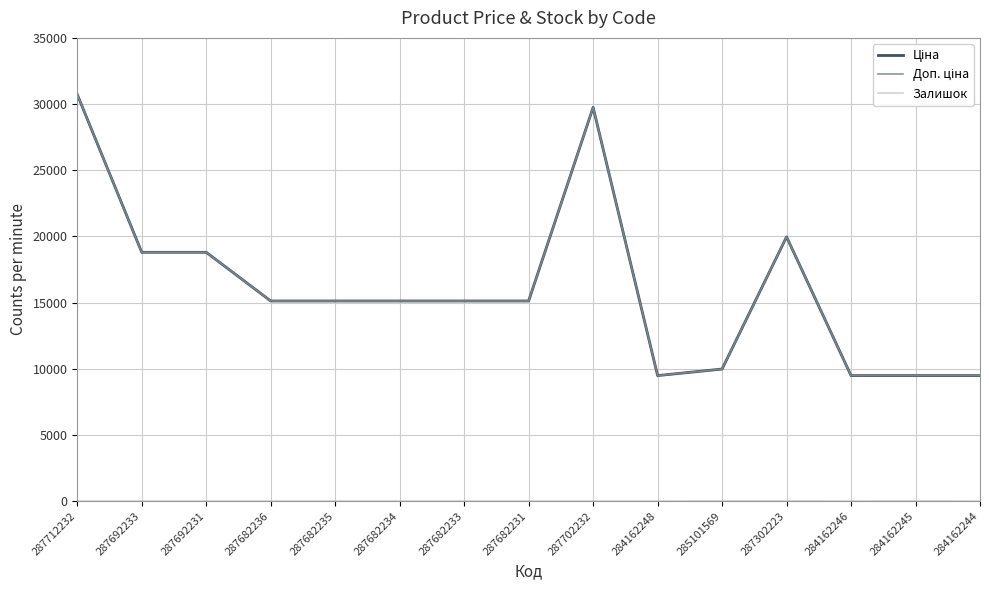

What is the sum of all Залишок values?

22.0